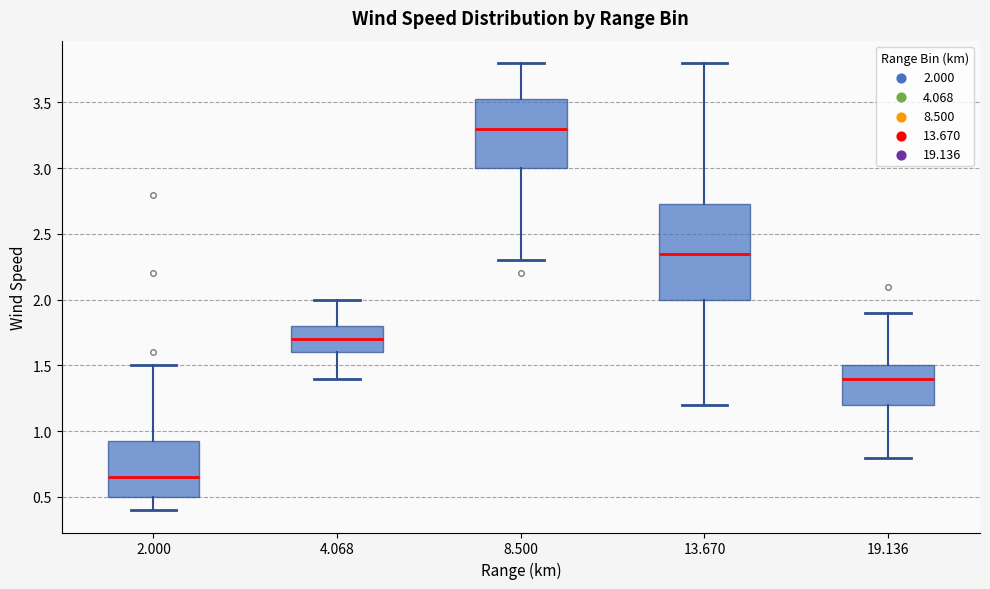

Comparing the boxes themselves (not the whiskers), which one is the tallest?

13.670